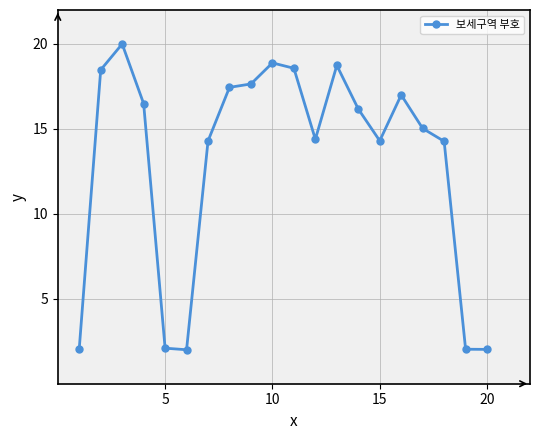

What is the average value?

13.1